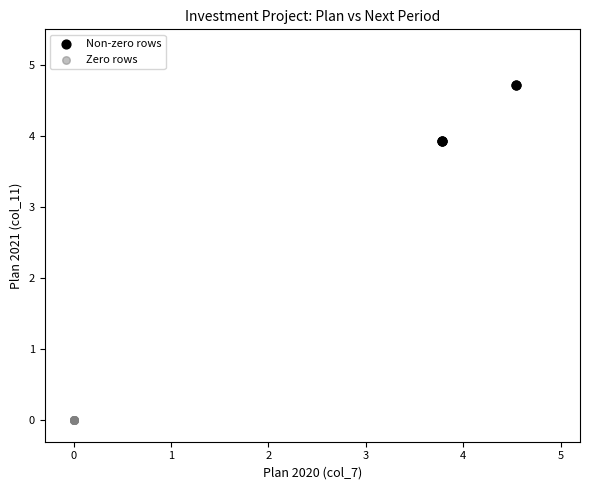

What are all the series names shown in the legend?

Non-zero rows, Zero rows